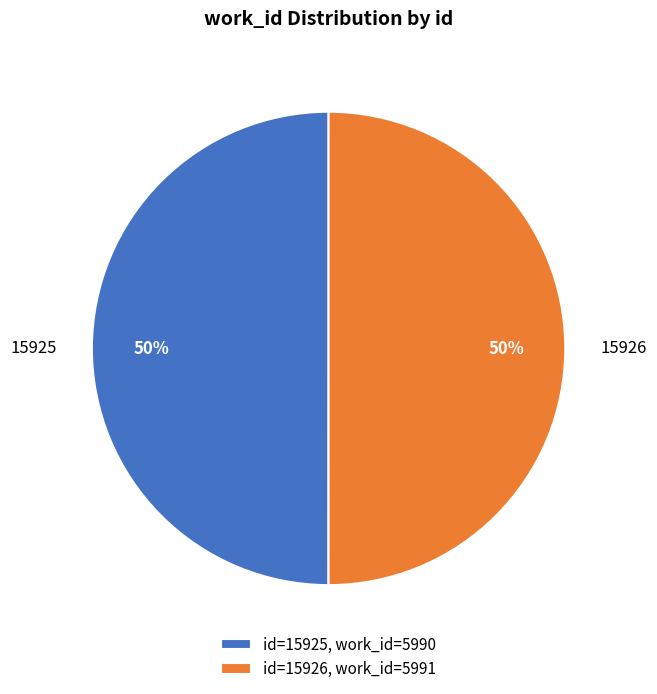

To the nearest percent, what portion does 15925 represent?

50%